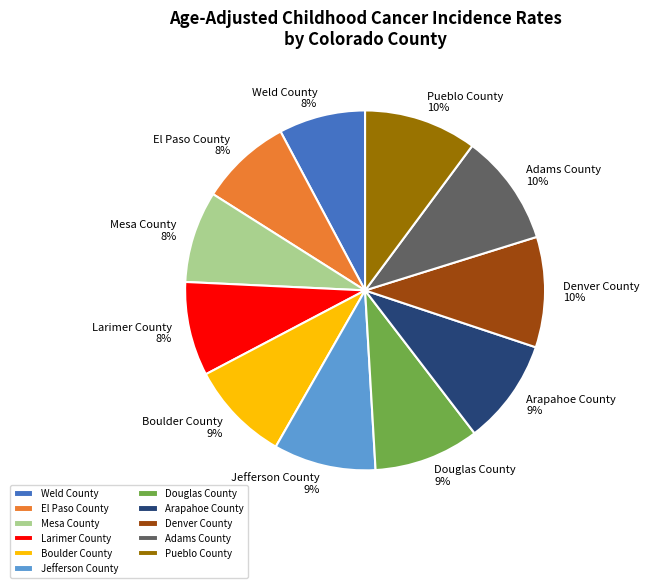

Is the sum of Adams County and Jefferson County greater than half?

No